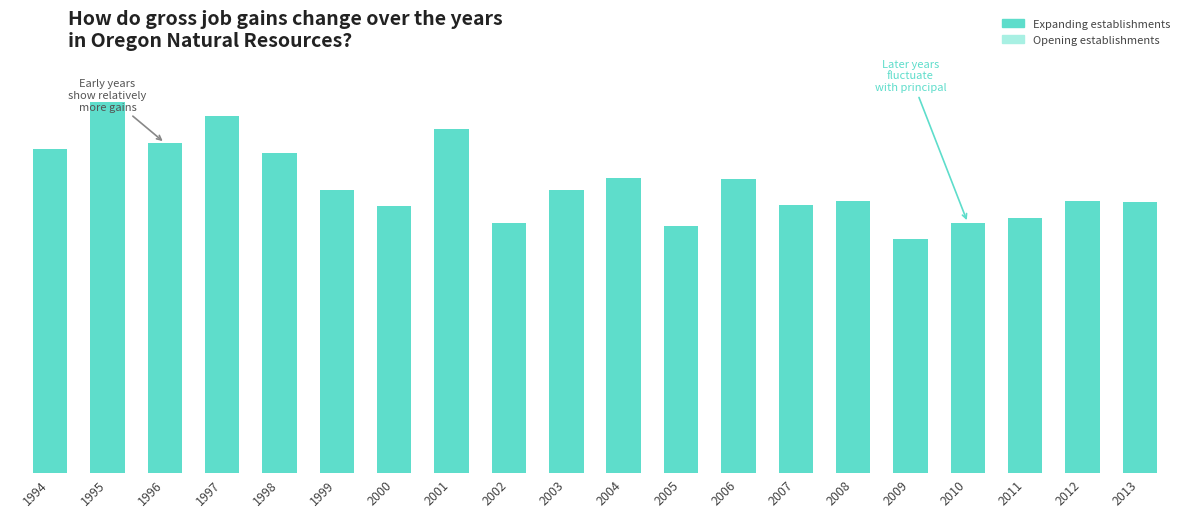

Count the number of categories in the chart.

20